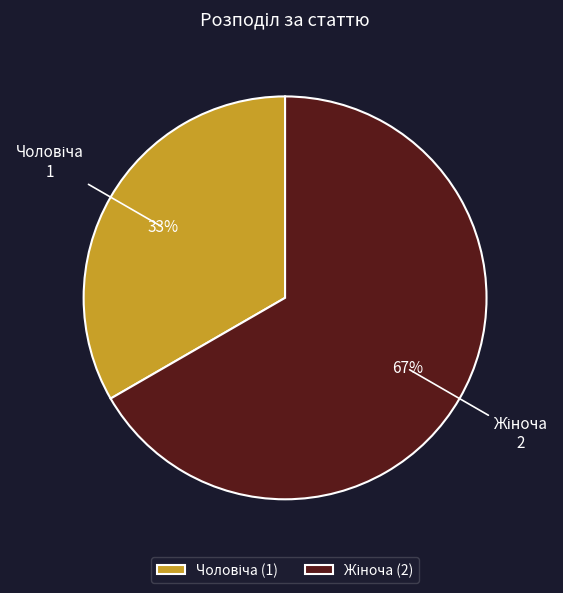

To the nearest percent, what is the average slice percentage?

50%